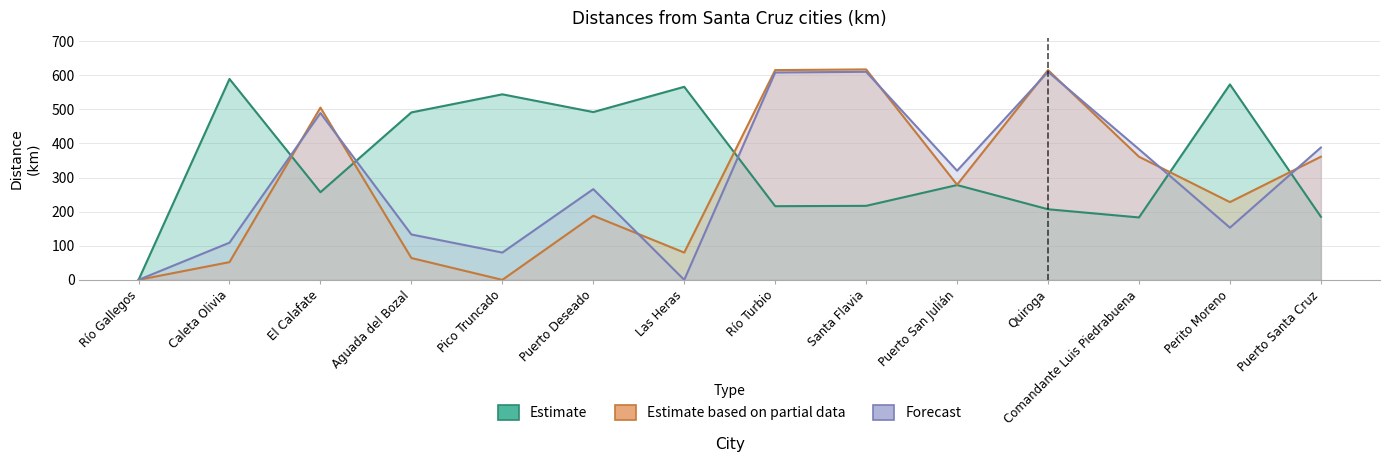

In Estimate, how many points are lower than both neighbors (excluding endpoints)?

4